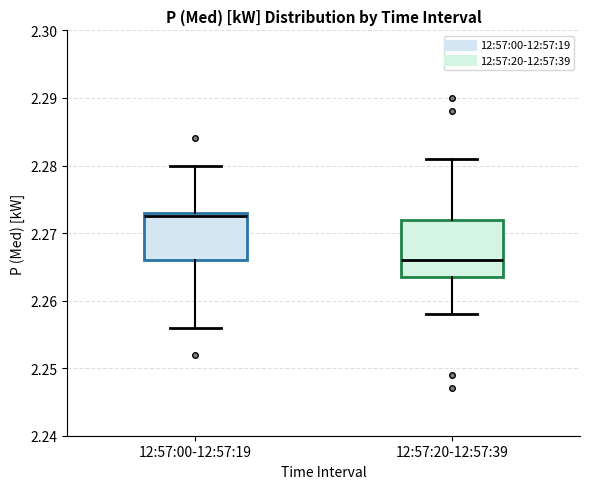

Which box's median line is the highest?

12:57:00-12:57:19